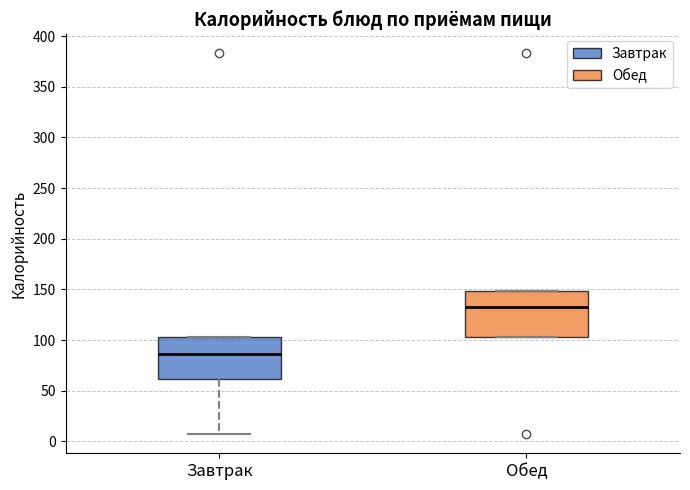

Where is the upper edge of the box for Завтрак on the y-axis? The values are not printed on the chart, so give them approximately, as read against the axis.

105